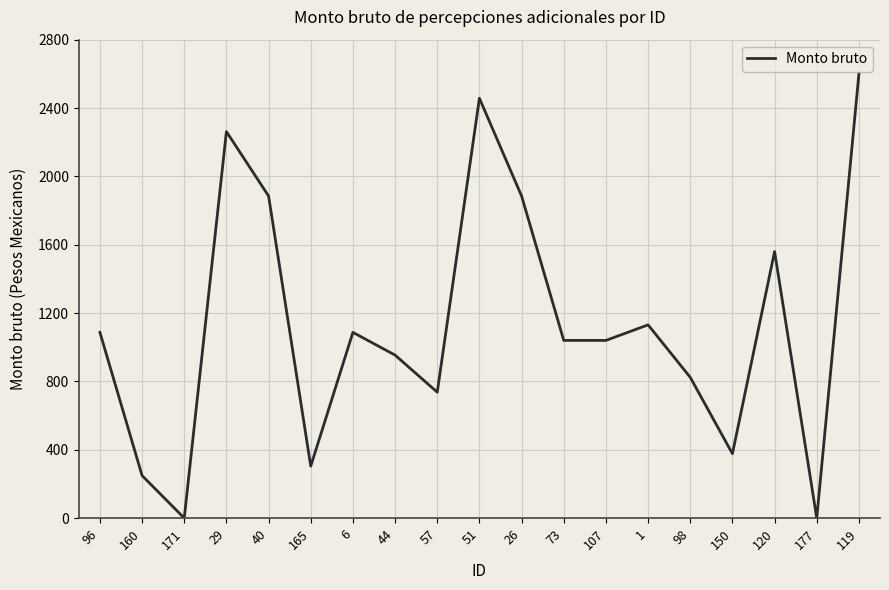

What is the change in value from 160 to 171?

-249